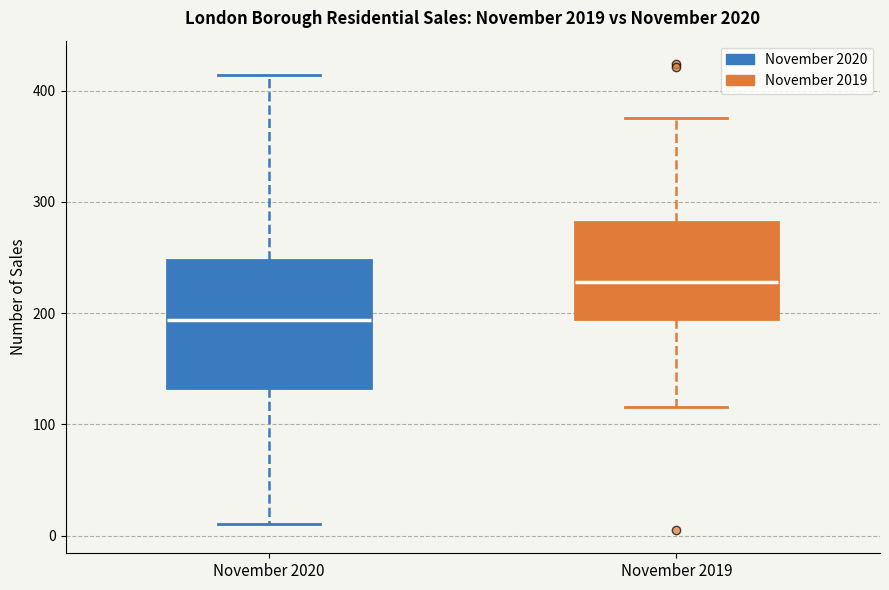

Reading left to right, transcribe this box plot: for each box, give where its median line is, the range the box spans, and where its two whiskers end, as read against the y-axis. The values are not printed on the chart, so give them approximately, as read against the axis.

November 2020: median 190, box 130 to 250, whiskers 10 to 410
November 2019: median 230, box 200 to 280, whiskers 120 to 380